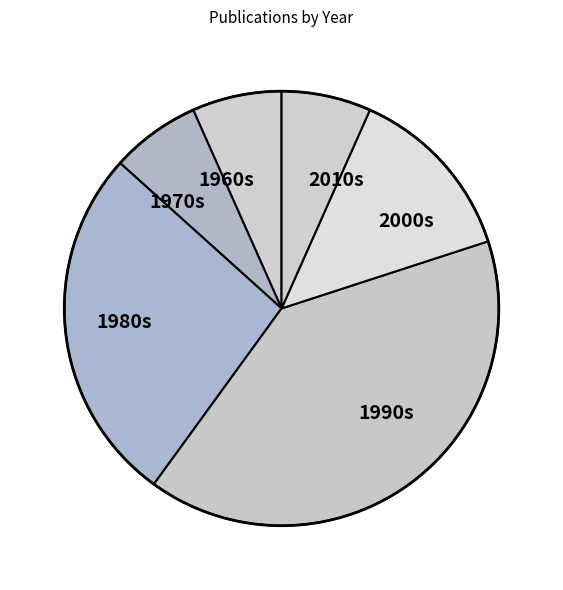

Approximately how many times larger is the value at 1990s compared to 1970s?

6.0